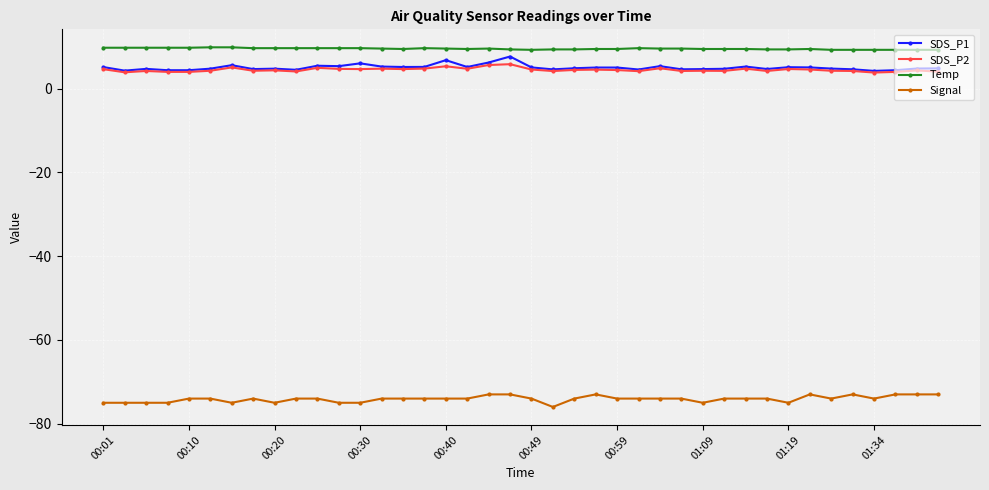

What is the smallest value displayed?

-76.0